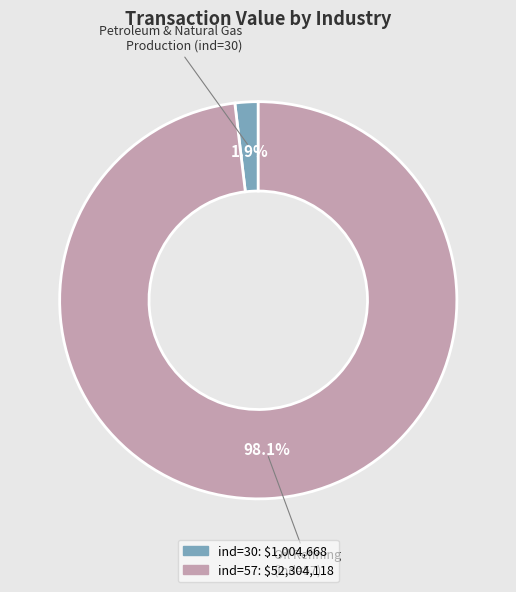

Is there any slice that represents more than half of the pie?

Yes